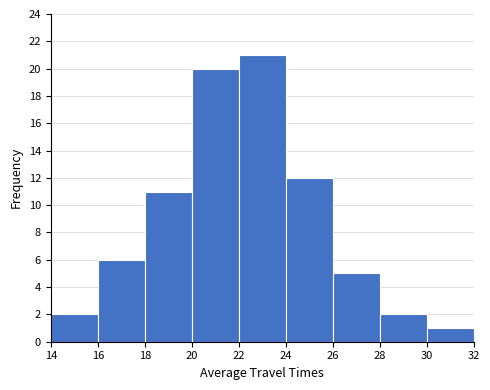

Which range on the x-axis has the tallest bar?

22 to 24